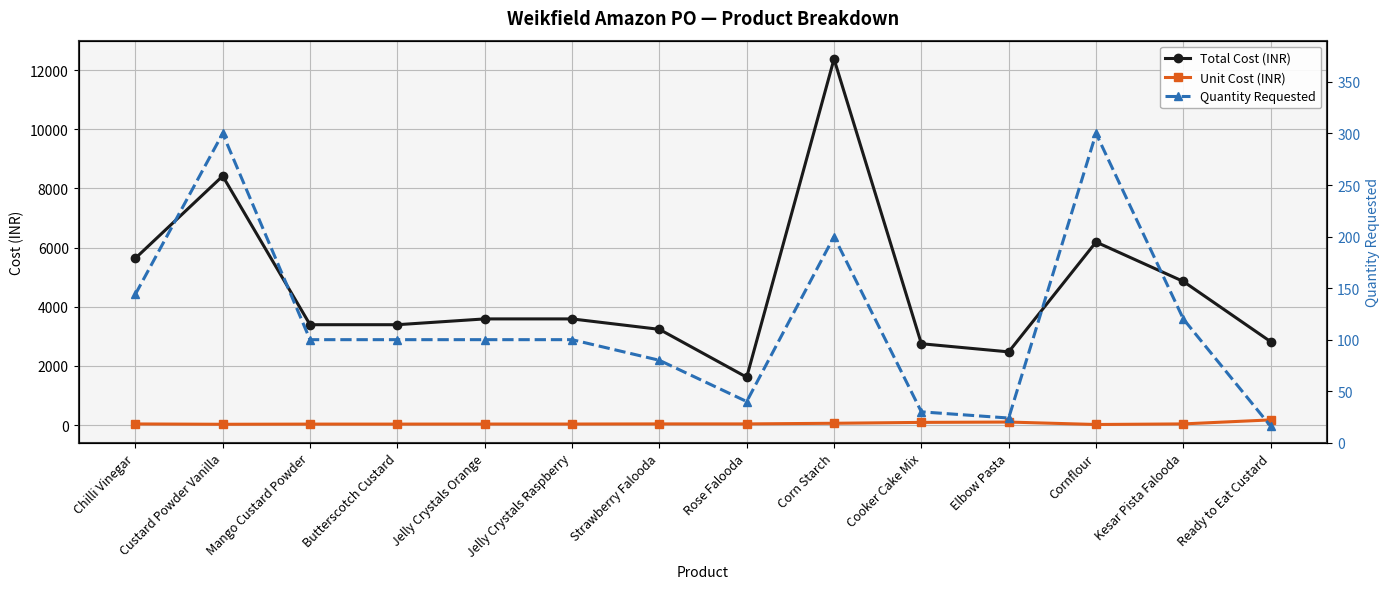

What is the minimum value shown in the chart?

16.0